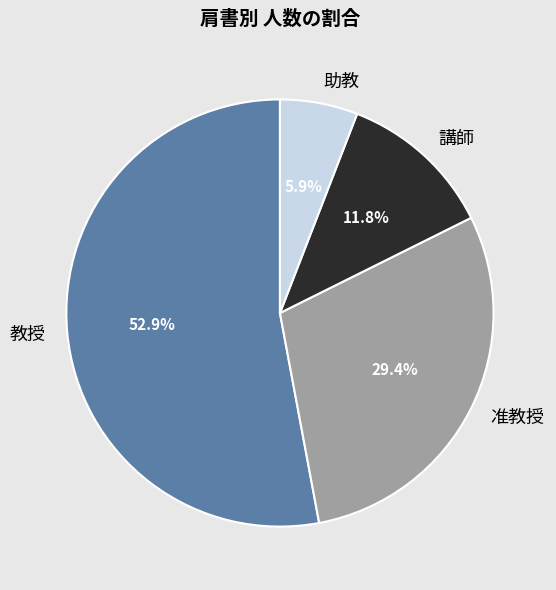

Which category accounts for the majority?

教授